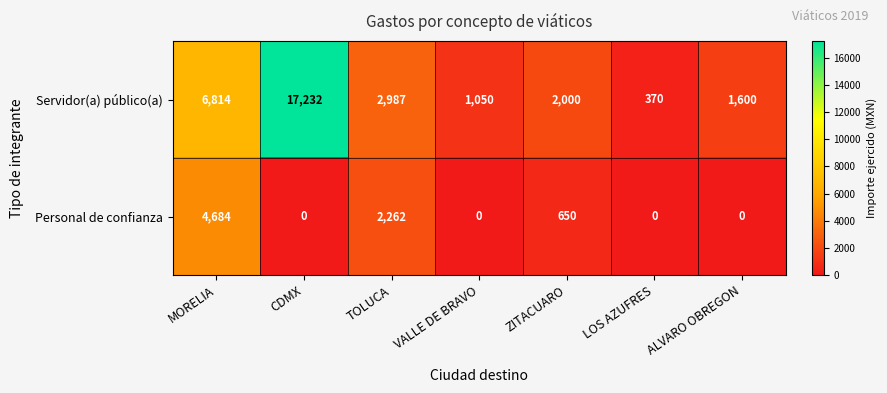

At which category is the sum across all series the highest?

CDMX